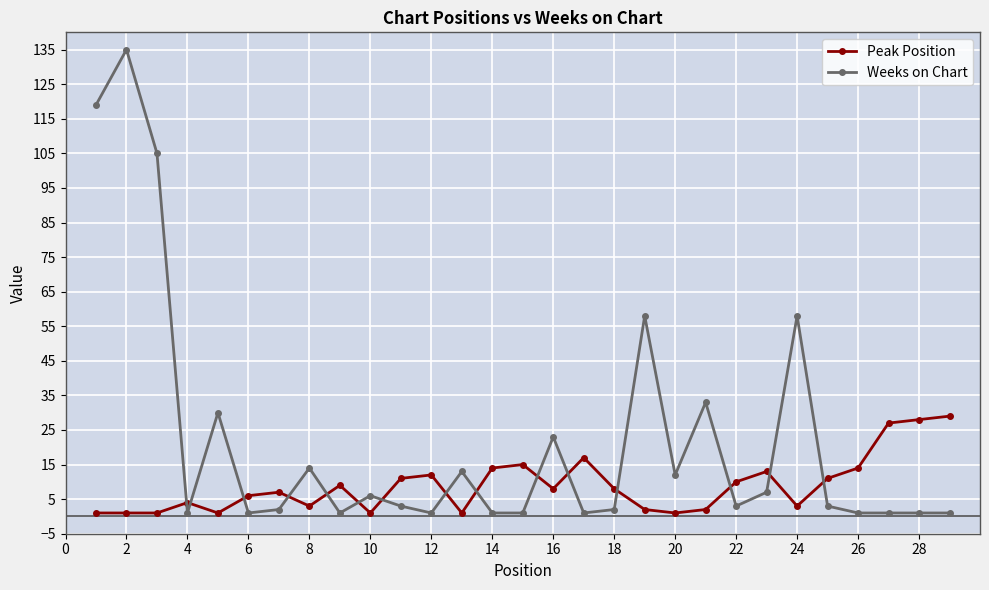

Does the chart display data point markers on the line(s)?

Yes